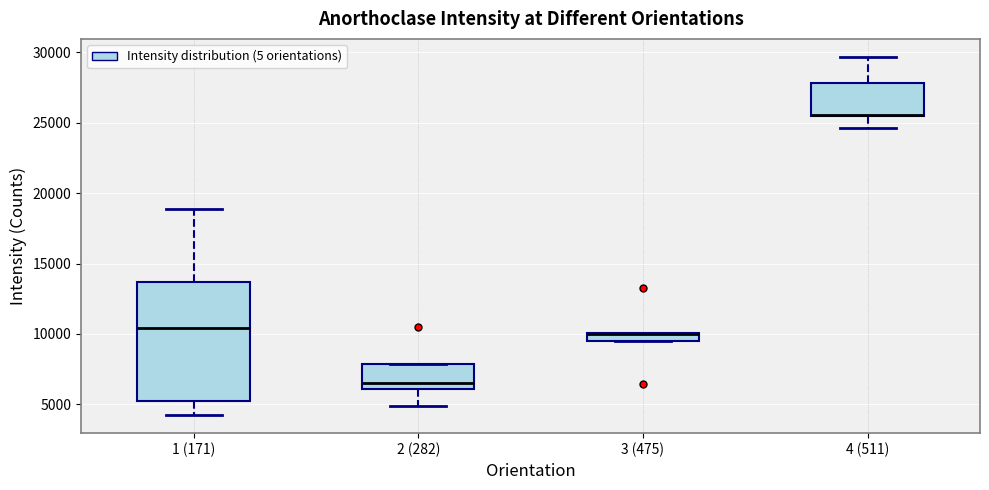

Where is the upper edge of the box for 3 (475) on the y-axis? The values are not printed on the chart, so give them approximately, as read against the axis.

10000